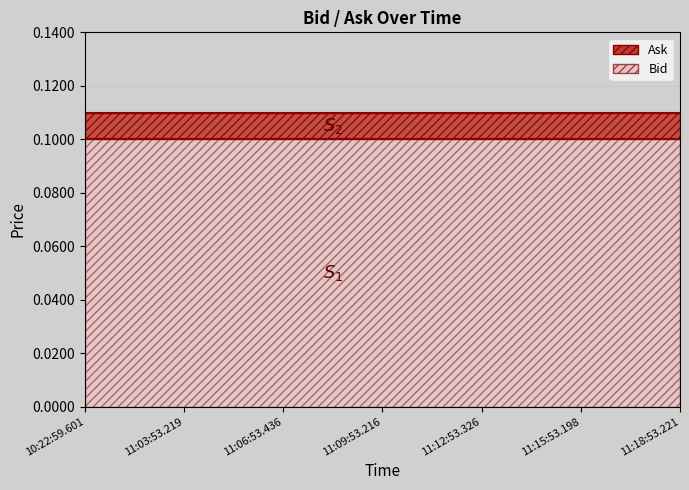

Where is Ask nearest to the value 0?

10:22:59.601